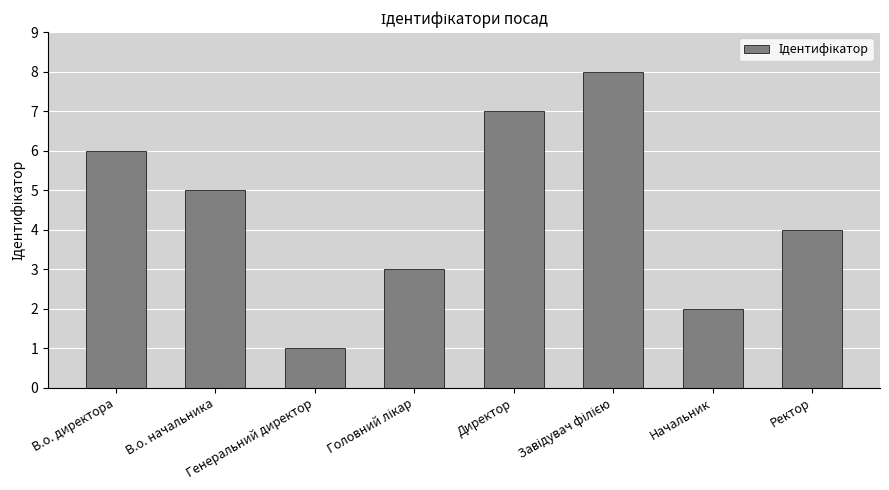

How many bars are there in total?

8